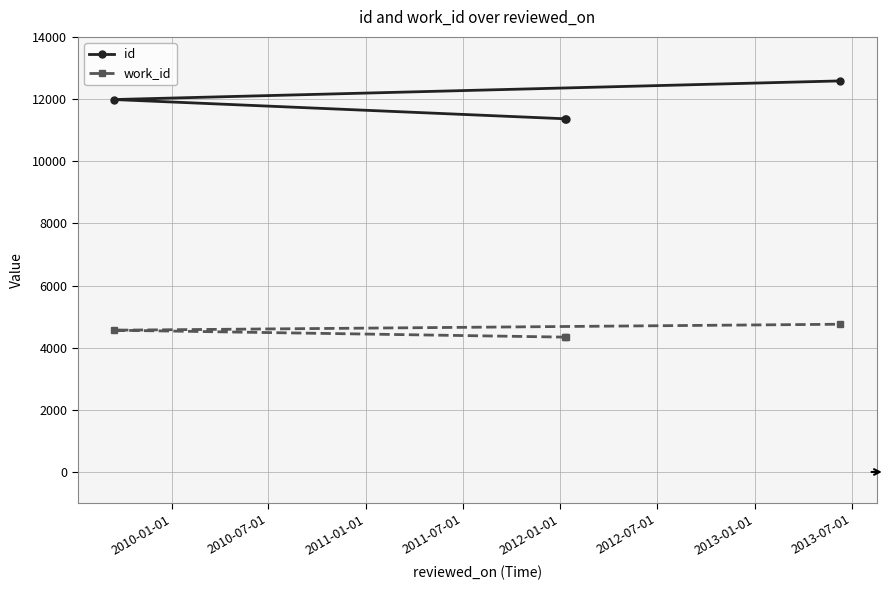

Which series has the largest total across all categories?

id